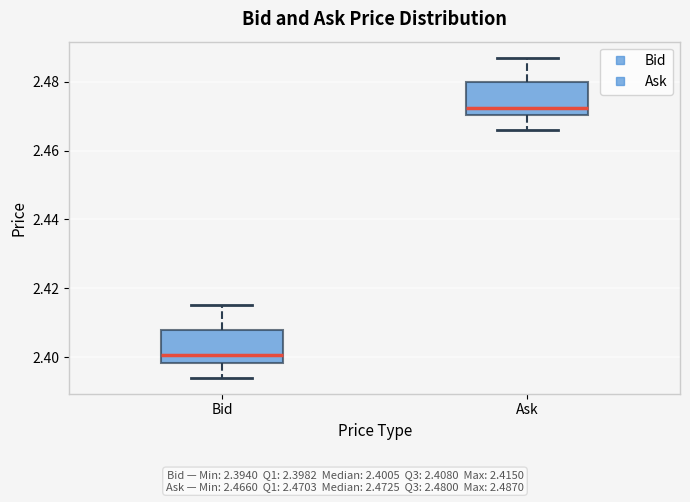

Which box has the lowest median line?

Bid